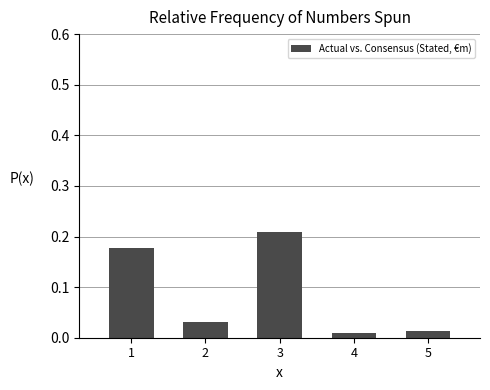

The value at 3 is 0.4. True or false?

False